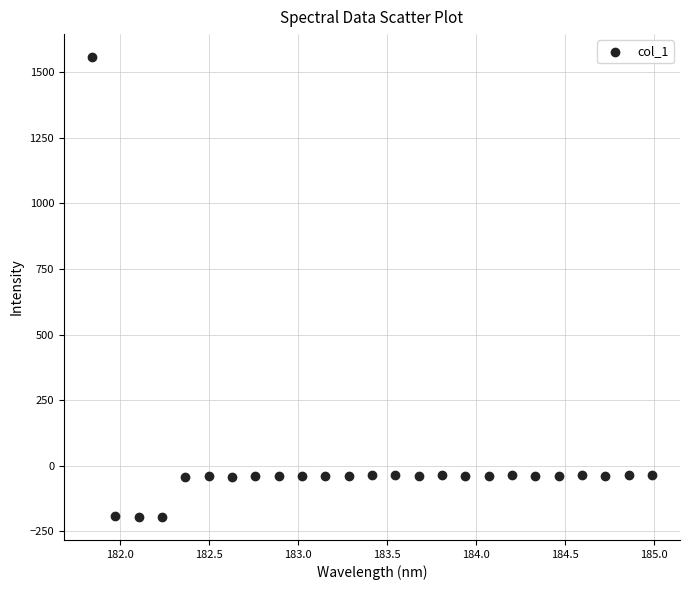

What is the range of X values (max minus min)?

3.1